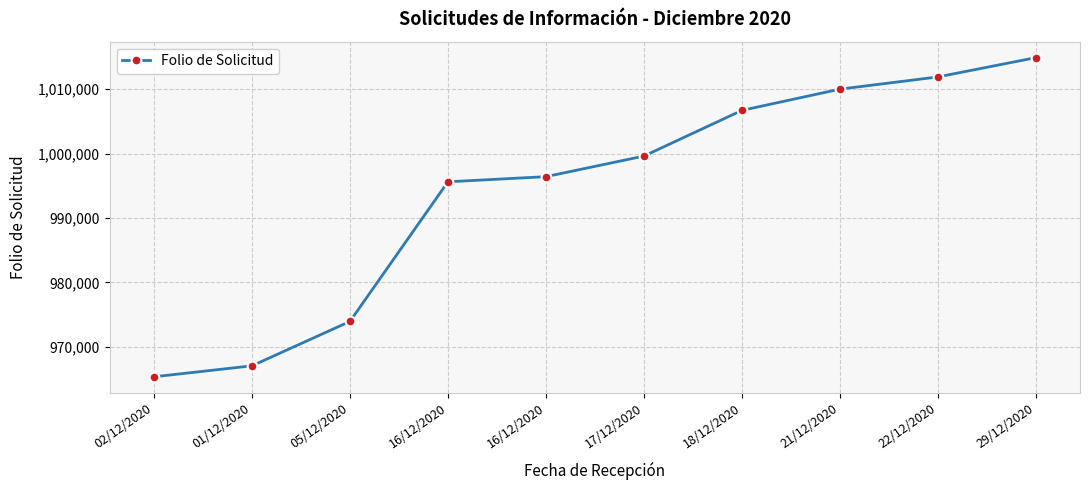

How many categories are shown in the chart?

10